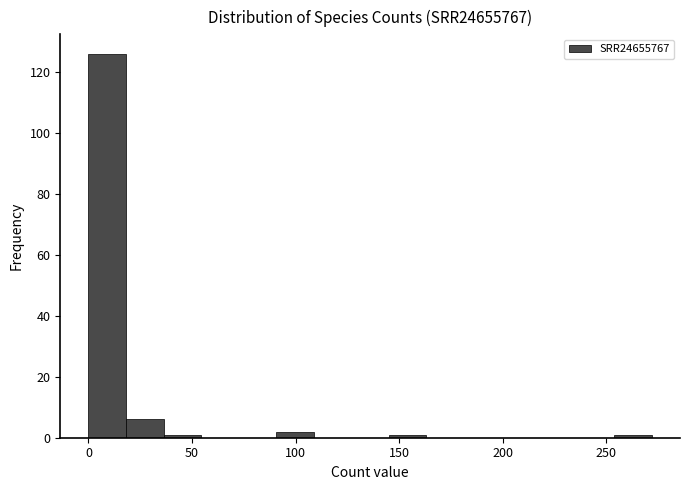

Read against the x-axis, roughly where is the centre of the tallest bar?

10